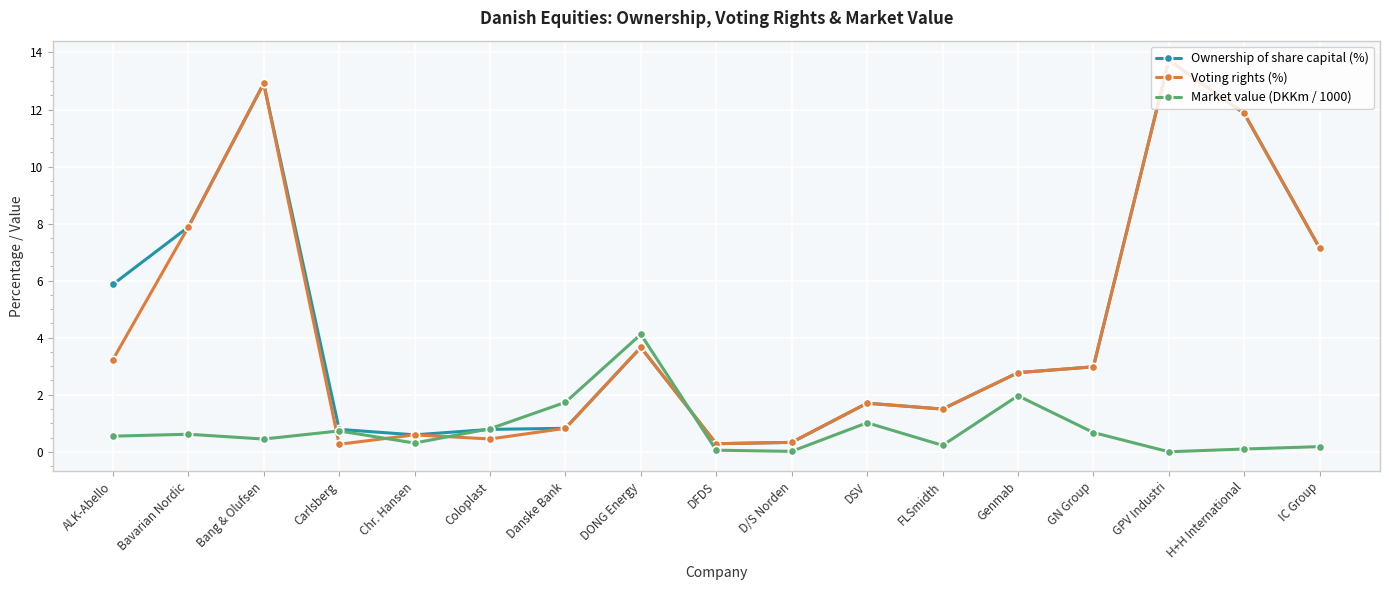

The value of Voting rights (%) at GN Group is 4.7. True or false?

False